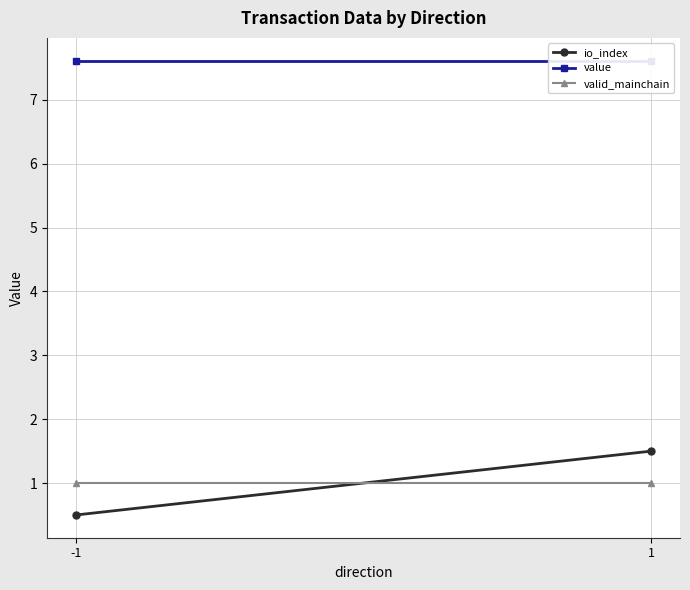

What is the value of the valid_mainchain point at the 2nd from the left?

1.0